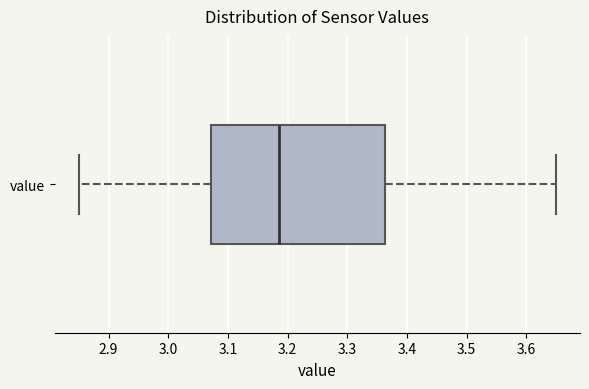

Where is the left edge of the box for value on the x-axis? The values are not printed on the chart, so give them approximately, as read against the axis.

3.07